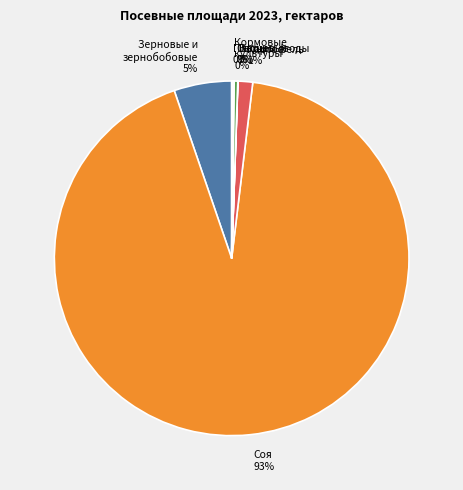

Does any single category account for the majority?

Yes